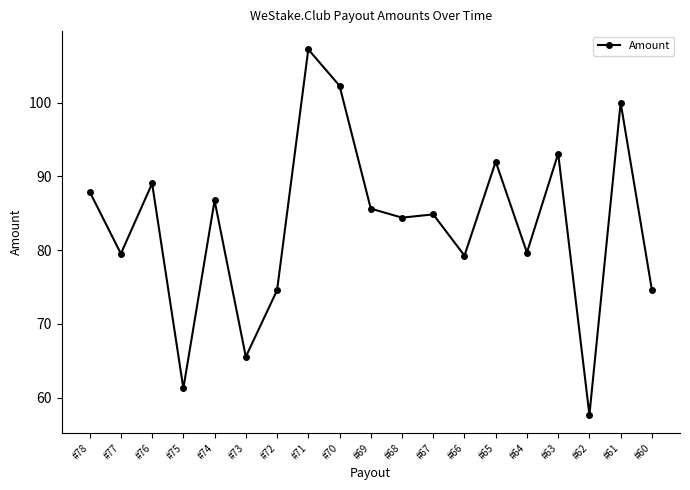

How many data points does each series have?

19